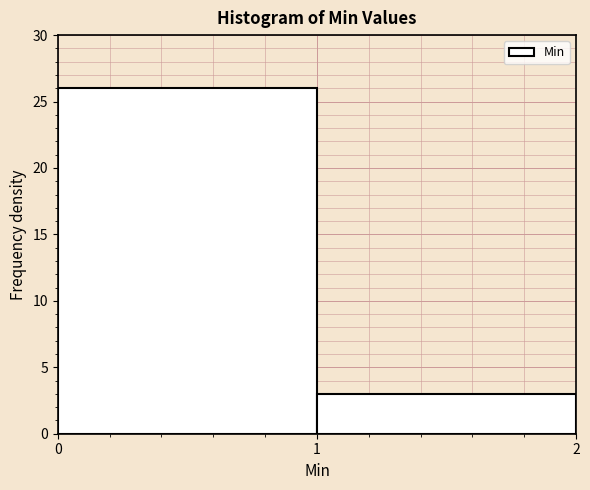

What is the height of the bar covering 0 to 1 on the x-axis? The values are not printed on the chart, so give them approximately, as read against the axis.

26